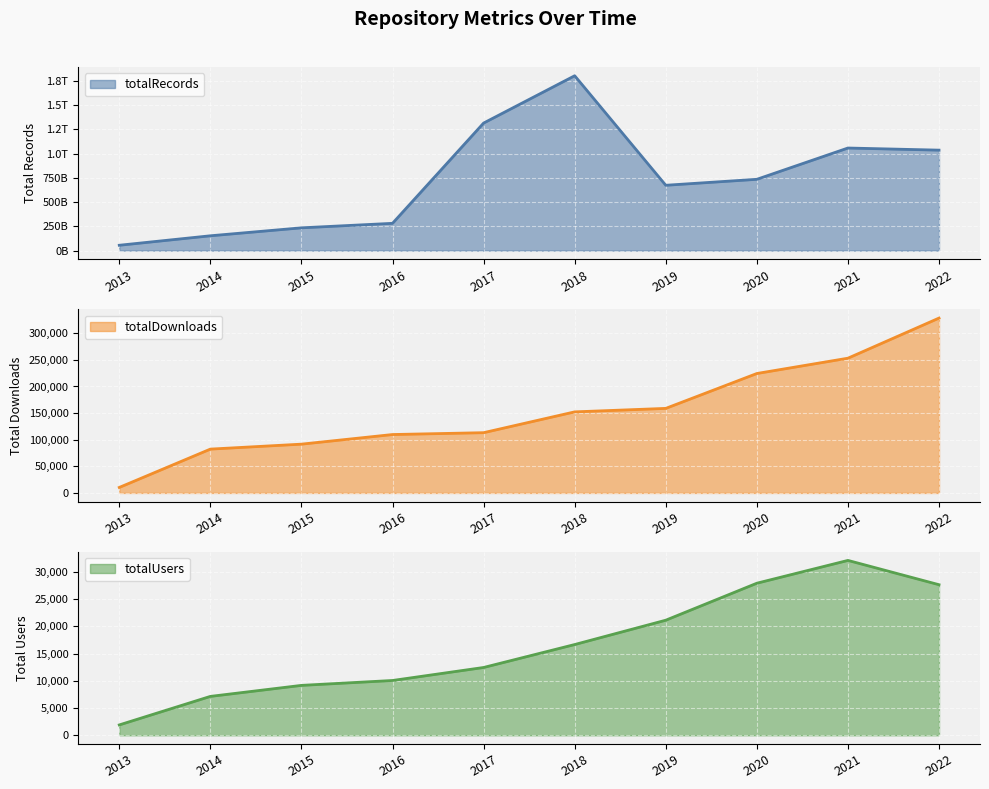

True or false: totalRecords and totalDownloads intersect in this chart.

False